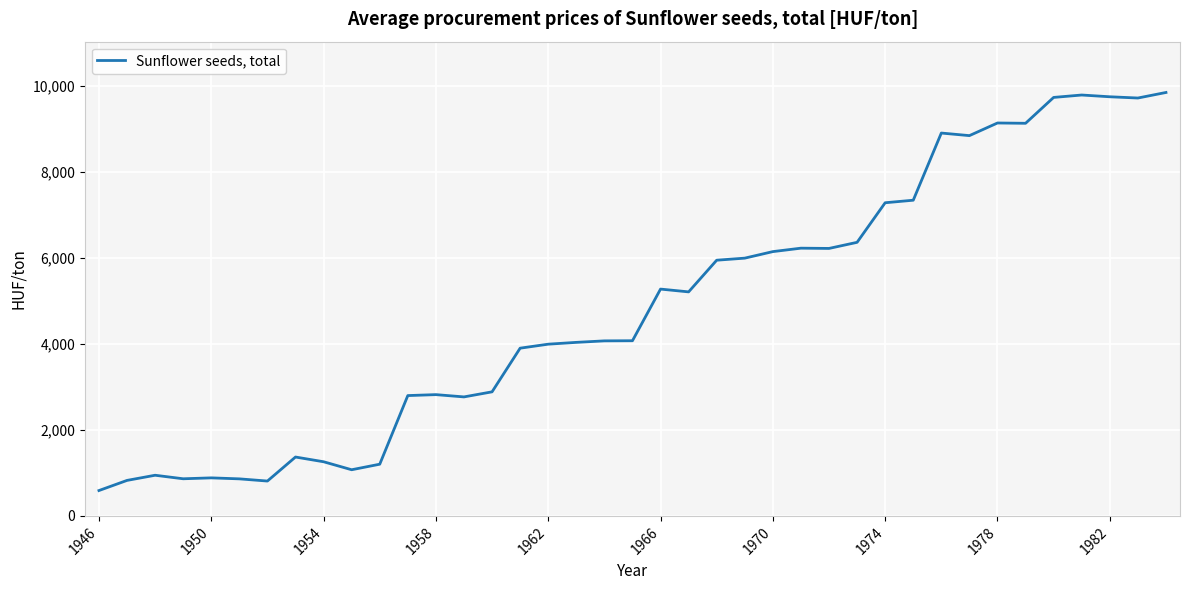

What is the maximum value shown in the chart?

9853